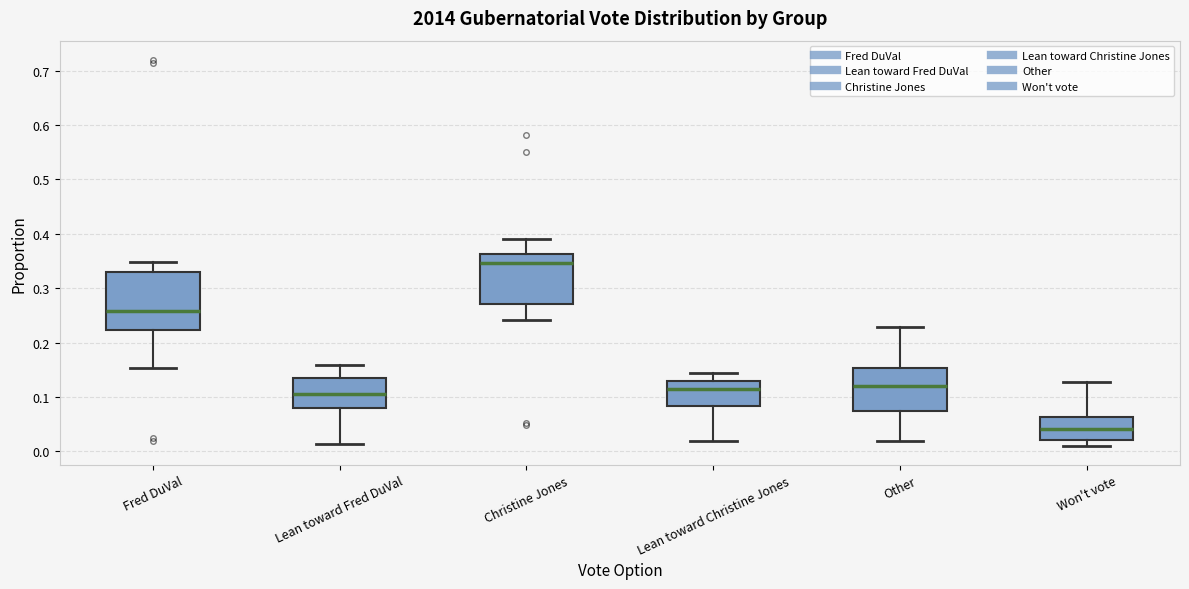

Reading left to right, read every box against the y-axis: the position of its median line, the range the box covers, and the ends of its whiskers. The values are not printed on the chart, so give them approximately, as read against the axis.

Fred DuVal: median 0.26, box 0.22 to 0.33, whiskers 0.15 to 0.35
Lean toward Fred DuVal: median 0.11, box 0.08 to 0.13, whiskers 0.01 to 0.16
Christine Jones: median 0.35, box 0.27 to 0.36, whiskers 0.24 to 0.39
Lean toward Christine Jones: median 0.11, box 0.08 to 0.13, whiskers 0.02 to 0.14
Other: median 0.12, box 0.07 to 0.15, whiskers 0.02 to 0.23
Won't vote: median 0.04, box 0.02 to 0.06, whiskers 0.01 to 0.13